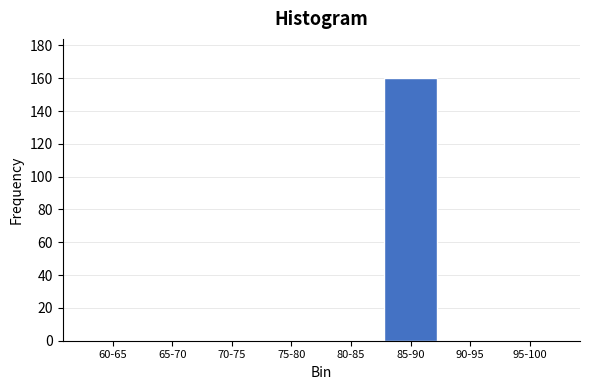

Reading right to left, transcribe all the data shown in this chart.

95-100=0	90-95=0	85-90=160	80-85=0	75-80=0	70-75=0	65-70=0	60-65=0